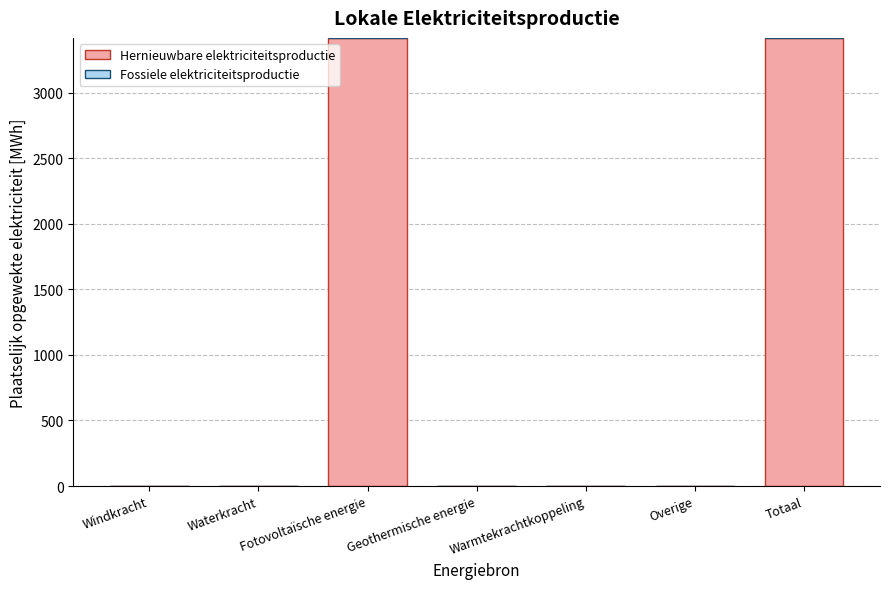

Read the value at Fotovoltaïsche energie.

3416.6